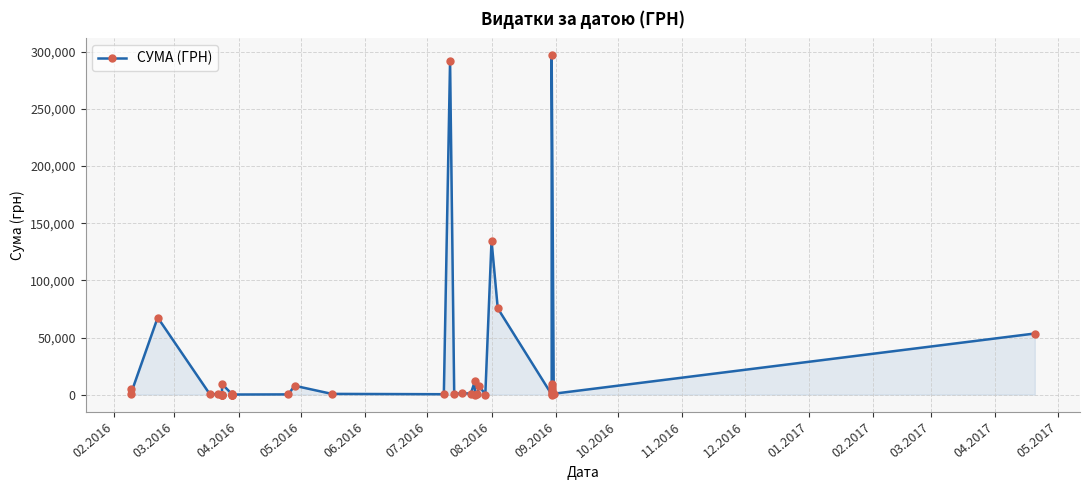

Count the number of values greater than 748.

20